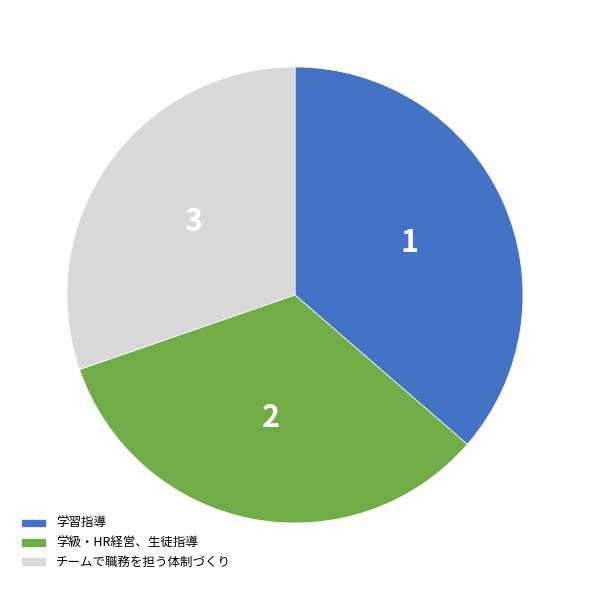

Is there a majority slice in this chart?

No